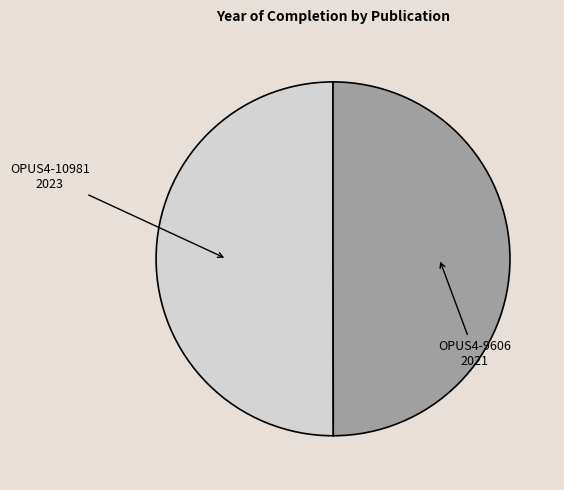

Do OPUS4-10981 2023 and OPUS4-9606 2021 together represent more than half of the pie?

Yes